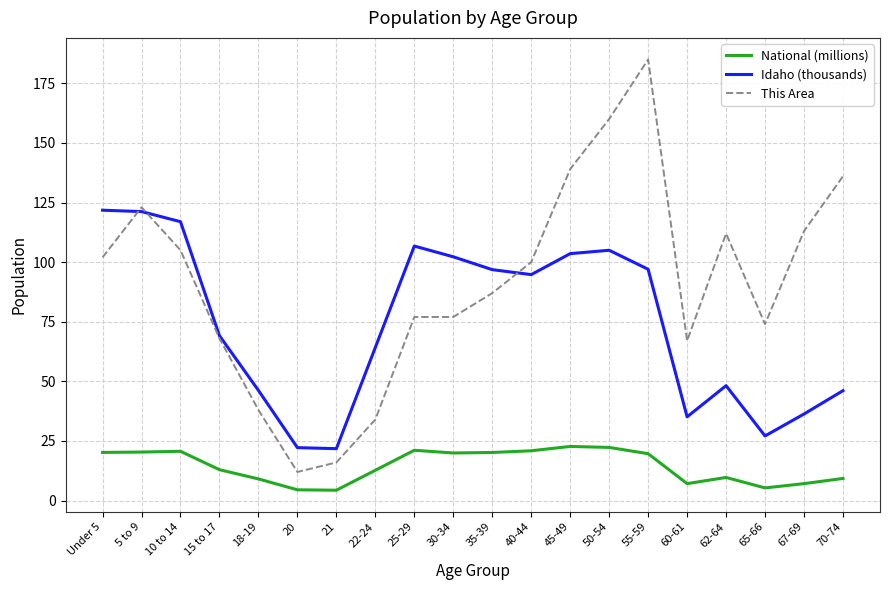

What position from the right is 40-44?

9